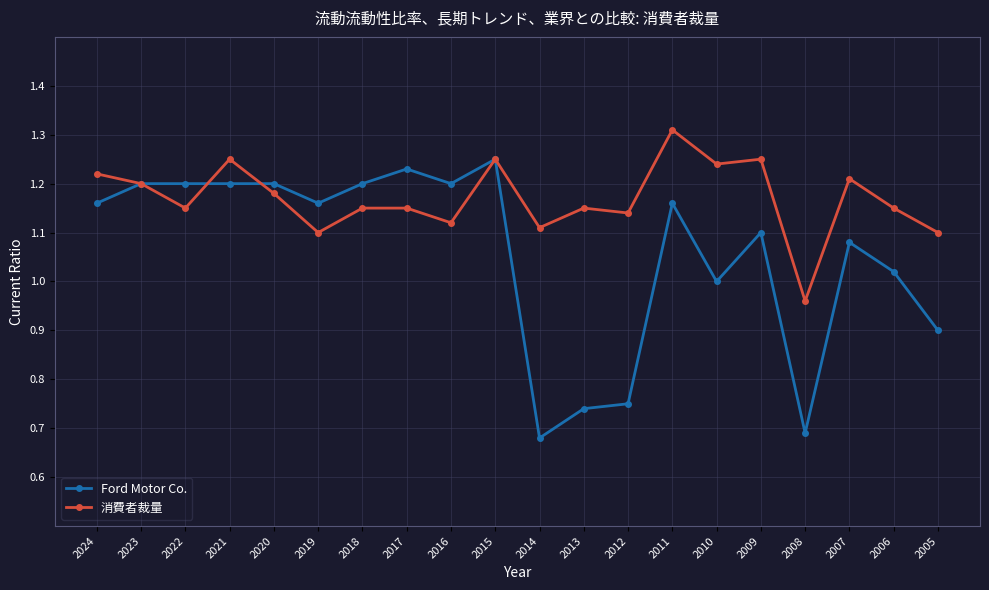

Rank the series by their maximum value, from highest to lowest.

消費者裁量, Ford Motor Co.